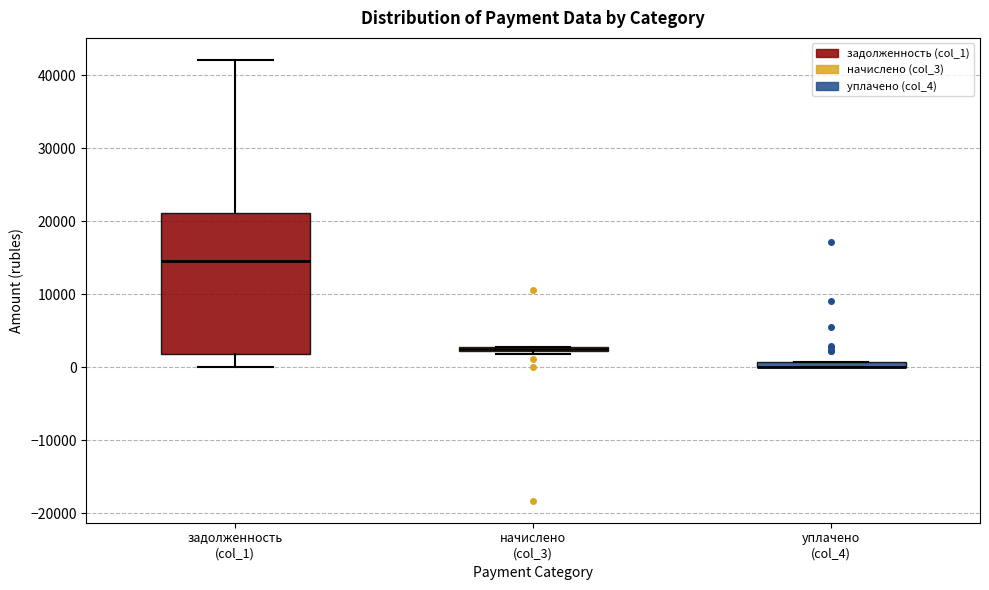

Where is the lower edge of the box for начислено (col_3) on the y-axis? The values are not printed on the chart, so give them approximately, as read against the axis.

2000